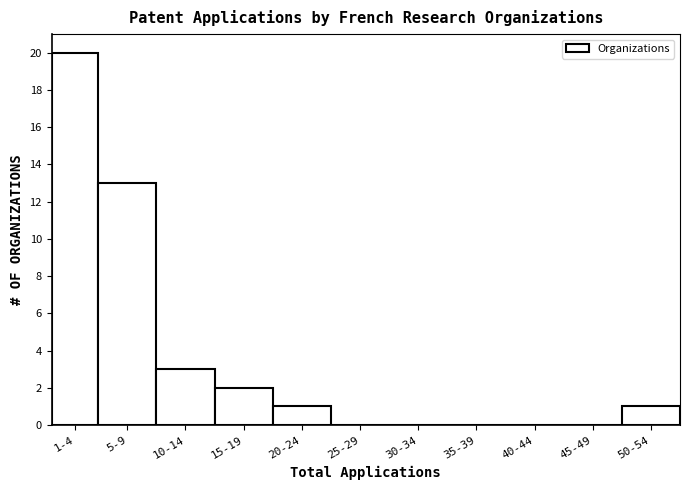

Reading left to right, extract all data points from this chart.

1-4=20	5-9=13	10-14=3	15-19=2	20-24=1	25-29=0	30-34=0	35-39=0	40-44=0	45-49=0	50-54=1